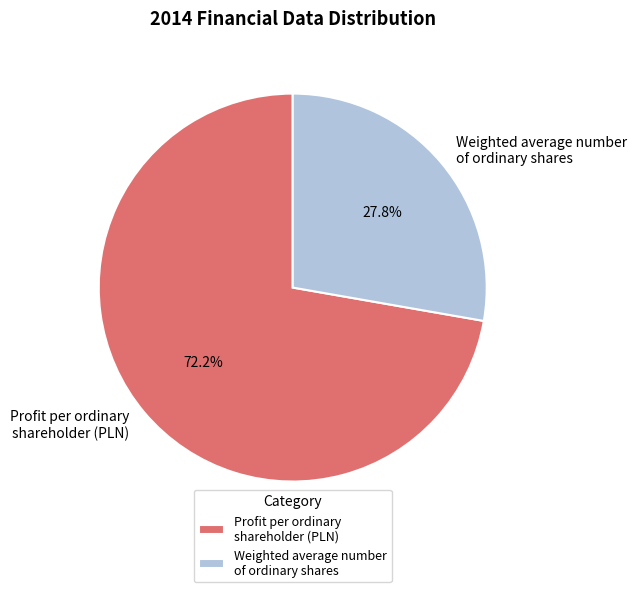

Rank the categories by value from highest to lowest.

Profit per ordinary shareholder (PLN), Weighted average number of ordinary shares